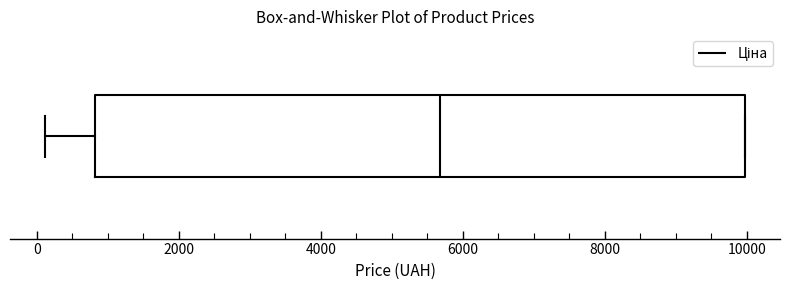

Transcribe this box plot: give where the median line is, the range the box spans, and where the two whiskers end, as read against the x-axis. The values are not printed on the chart, so give them approximately, as read against the axis.

median 5600, box 800 to 10000, whiskers 200 to 10000